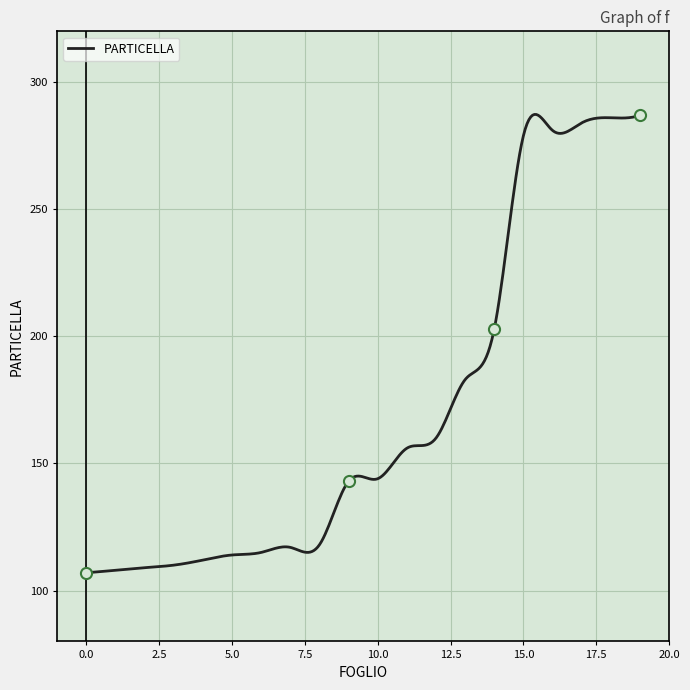

Does the chart have visible grid lines?

Yes